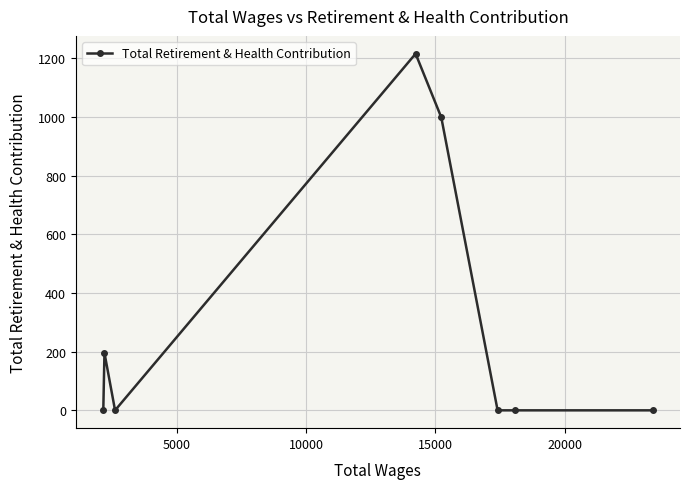

What is the greatest value displayed?

1216